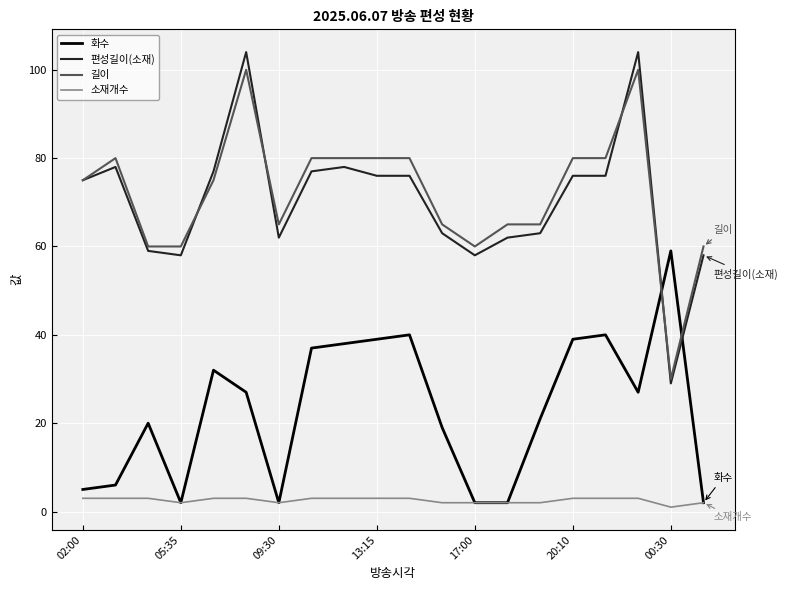

What is the difference between the second highest and minimum values in the 소재개수 series?

2